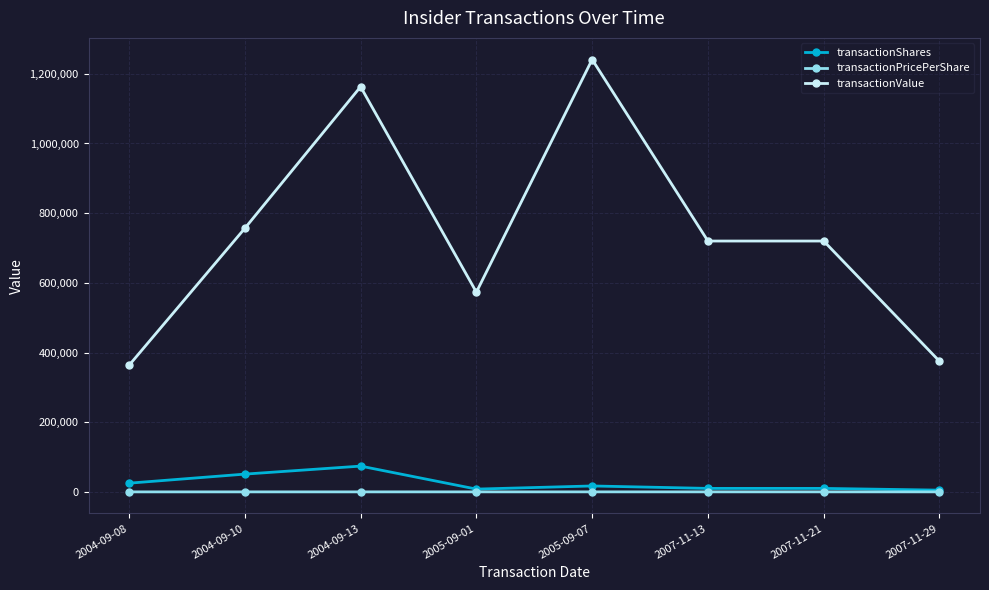

Is the value of transactionPricePerShare at 2004-09-10 greater than the value of transactionValue at 2004-09-08?

No